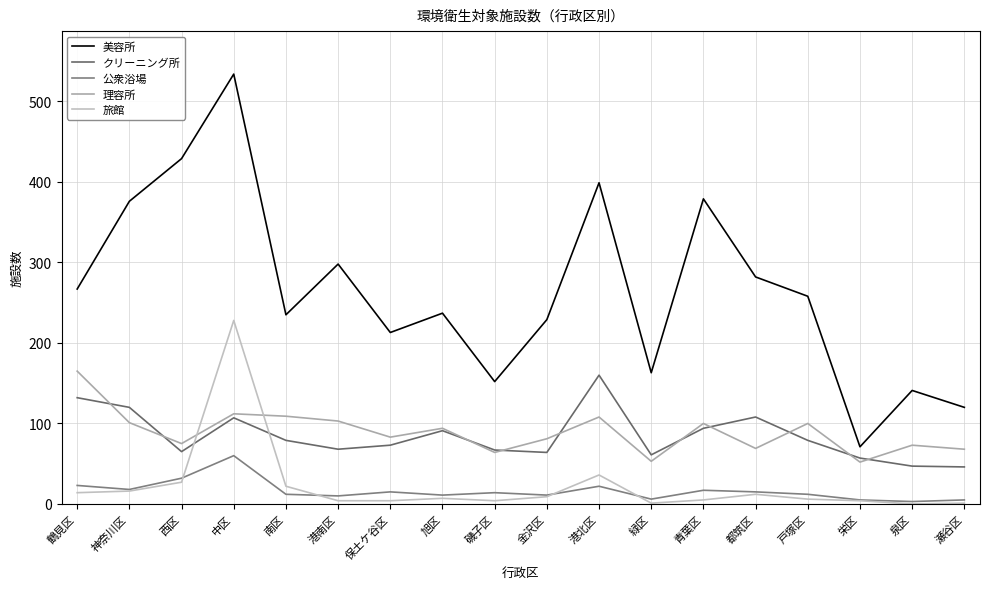

The 公衆浴場 series shows 15 at 都筑区. True or false?

True